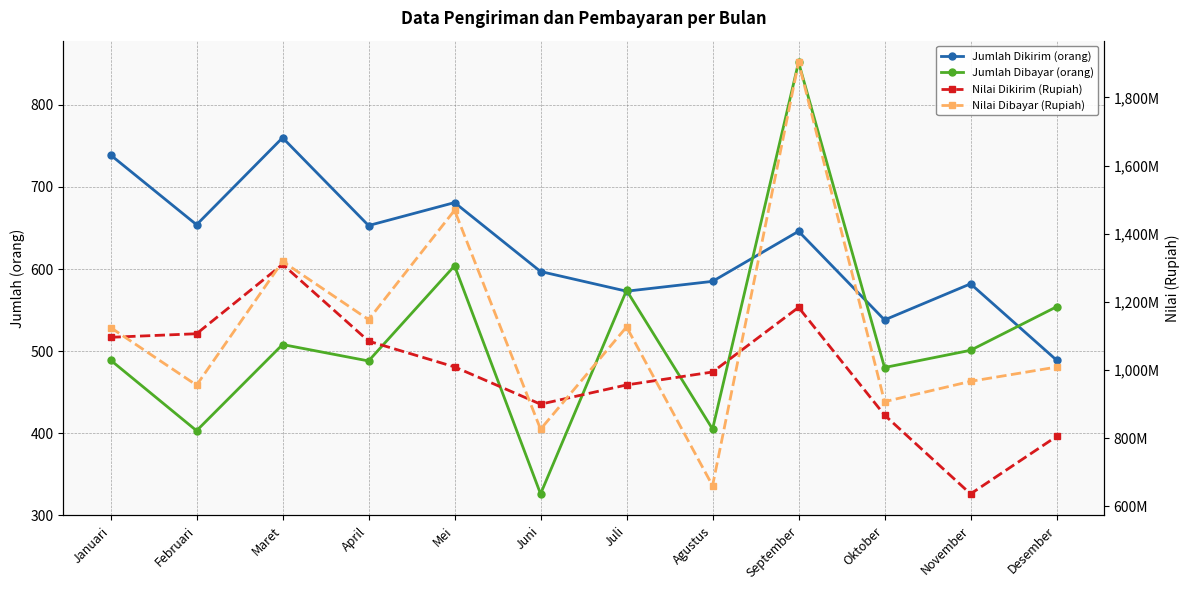

Reading left to right, extract all data points from this chart.

Jumlah Dikirim (orang): Januari=739	Februari=654	Maret=760	April=653	Mei=681	Juni=597	Juli=573	Agustus=585	September=646	Oktober=538	November=582	Desember=489
Jumlah Dibayar (orang): Januari=489	Februari=403	Maret=508	April=488	Mei=604	Juni=326	Juli=574	Agustus=405	September=852	Oktober=480	November=501	Desember=554
Nilai Dikirim (Rupiah): Januari=1095985200	Februari=1106467640	Maret=1310129893	April=1084793558	Mei=1009129143	Juni=899695840	Juli=956217222	Agustus=994149522	September=1183836646	Oktober=867680122	November=636425122	Desember=804986692
Nilai Dibayar (Rupiah): Januari=1124636017	Februari=955455073	Maret=1318597631	April=1147927319	Mei=1468833992	Juni=826237478	Juli=1126372367	Agustus=660478490	September=1903237390	Oktober=907041014	November=966723557	Desember=1008659139